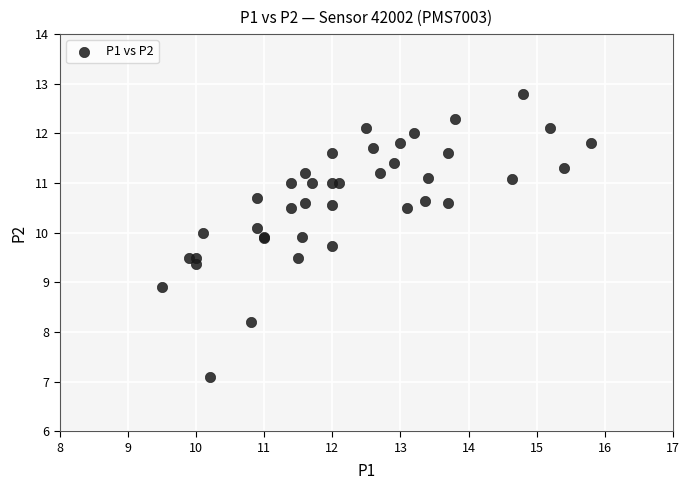

What Y value in the scatter plot is closest to 9?

8.9